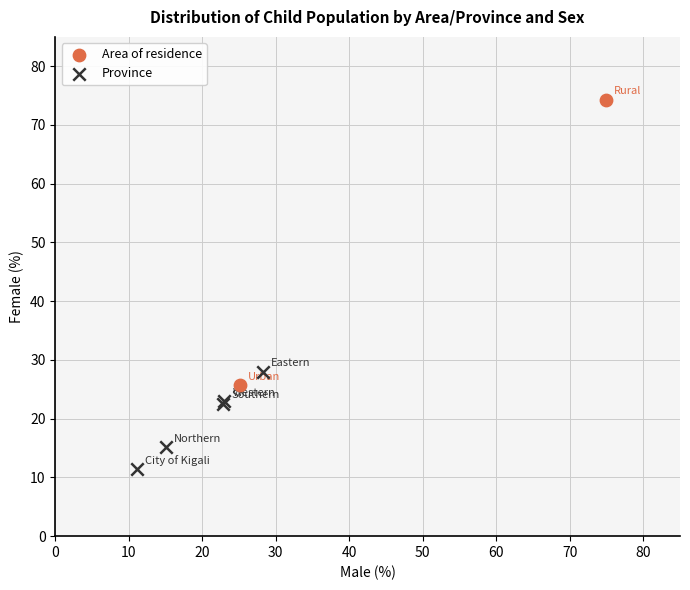

Which series reaches the minimum Y coordinate?

Province